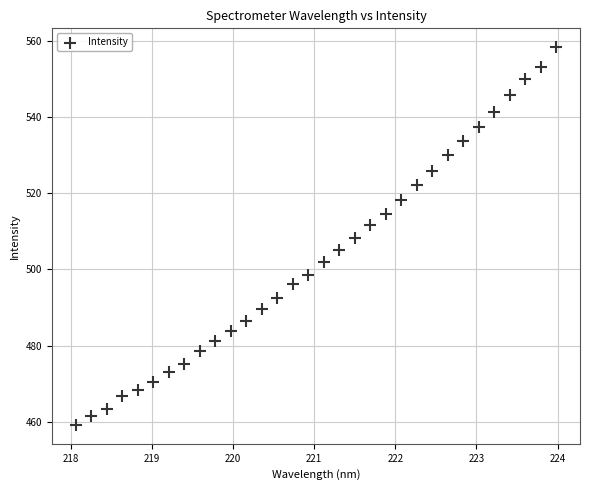

What is the range of X values (max minus min)?

5.9